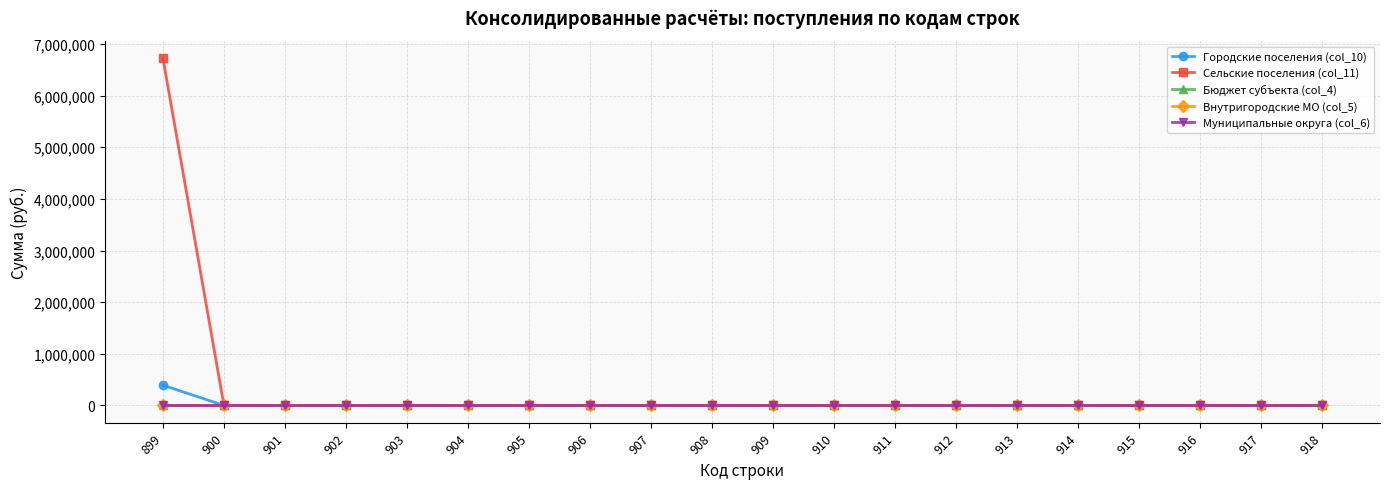

Reading left to right, extract all data points from this chart.

Городские поселения (col_10): 899=390900.0	900=0.0	901=0.0	902=0.0	903=0.0	904=0.0	905=0.0	906=0.0	907=0.0	908=0.0	909=0.0	910=0.0	911=0.0	912=0.0	913=0.0	914=0.0	915=0.0	916=0.0	917=0.0	918=0.0
Сельские поселения (col_11): 899=6723230.6	900=0.0	901=0.0	902=0.0	903=0.0	904=0.0	905=0.0	906=0.0	907=0.0	908=0.0	909=0.0	910=0.0	911=0.0	912=0.0	913=0.0	914=0.0	915=0.0	916=0.0	917=0.0	918=0.0
Бюджет субъекта (col_4): 899=0.0	900=0.0	901=0.0	902=0.0	903=0.0	904=0.0	905=0.0	906=0.0	907=0.0	908=0.0	909=0.0	910=0.0	911=0.0	912=0.0	913=0.0	914=0.0	915=0.0	916=0.0	917=0.0	918=0.0
Внутригородские МО (col_5): 899=0.0	900=0.0	901=0.0	902=0.0	903=0.0	904=0.0	905=0.0	906=0.0	907=0.0	908=0.0	909=0.0	910=0.0	911=0.0	912=0.0	913=0.0	914=0.0	915=0.0	916=0.0	917=0.0	918=0.0
Муниципальные округа (col_6): 899=0.0	900=0.0	901=0.0	902=0.0	903=0.0	904=0.0	905=0.0	906=0.0	907=0.0	908=0.0	909=0.0	910=0.0	911=0.0	912=0.0	913=0.0	914=0.0	915=0.0	916=0.0	917=0.0	918=0.0